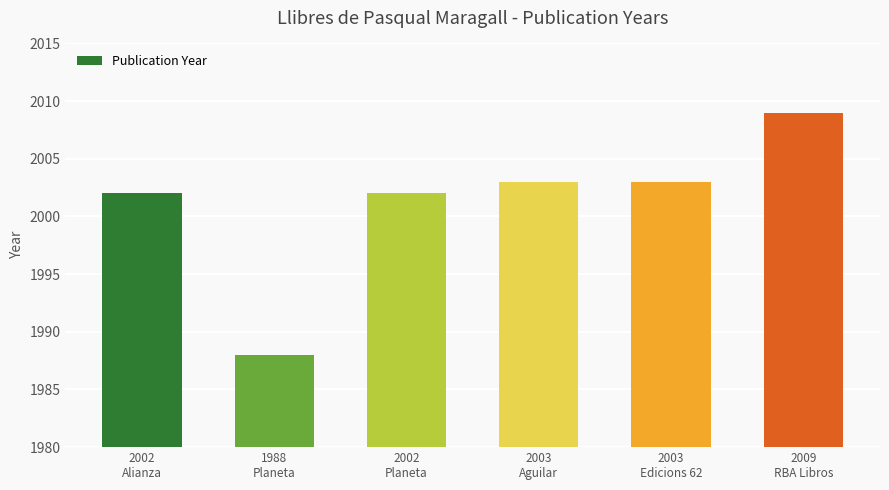

Reading left to right, list all the values displayed in this chart.

2002
Alianza=2002	1988
Planeta=1988	2002
Planeta=2002	2003
Aguilar=2003	2003
Edicions 62=2003	2009
RBA Libros=2009